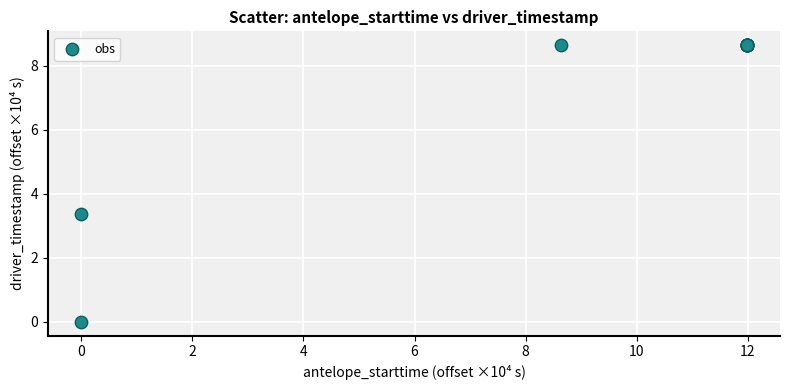

What Y value in the scatter plot is closest to 4?

3.4